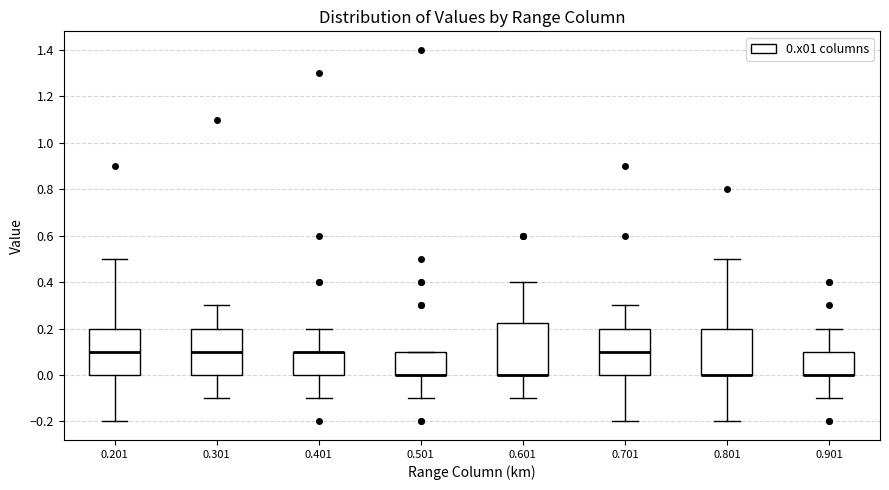

Reading left to right, read every box against the y-axis: the position of its median line, the range the box covers, and the ends of its whiskers. The values are not printed on the chart, so give them approximately, as read against the axis.

0.201: median 0.10, box 0.00 to 0.20, whiskers -0.20 to 0.50
0.301: median 0.10, box 0.00 to 0.20, whiskers -0.10 to 0.30
0.401: median 0.10 (drawn on the box's upper edge), box 0.00 to 0.10, whiskers -0.10 to 0.20
0.501: median 0.00 (drawn on the box's lower edge), box 0.00 to 0.10, whiskers -0.10 to 0.10
0.601: median 0.00 (drawn on the box's lower edge), box 0.00 to 0.22, whiskers -0.10 to 0.40
0.701: median 0.10, box 0.00 to 0.20, whiskers -0.20 to 0.30
0.801: median 0.00 (drawn on the box's lower edge), box 0.00 to 0.20, whiskers -0.20 to 0.50
0.901: median 0.00 (drawn on the box's lower edge), box 0.00 to 0.10, whiskers -0.10 to 0.20